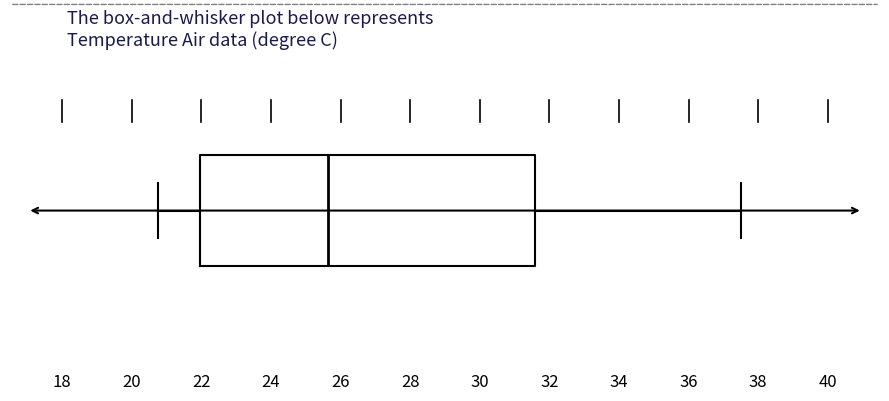

Read this box plot against the x-axis: the position of the median line, the range covered by the box, and the ends of both whiskers. The values are not printed on the chart, so give them approximately, as read against the axis.

median 25.6, box 22.0 to 31.6, whiskers 20.8 to 37.6